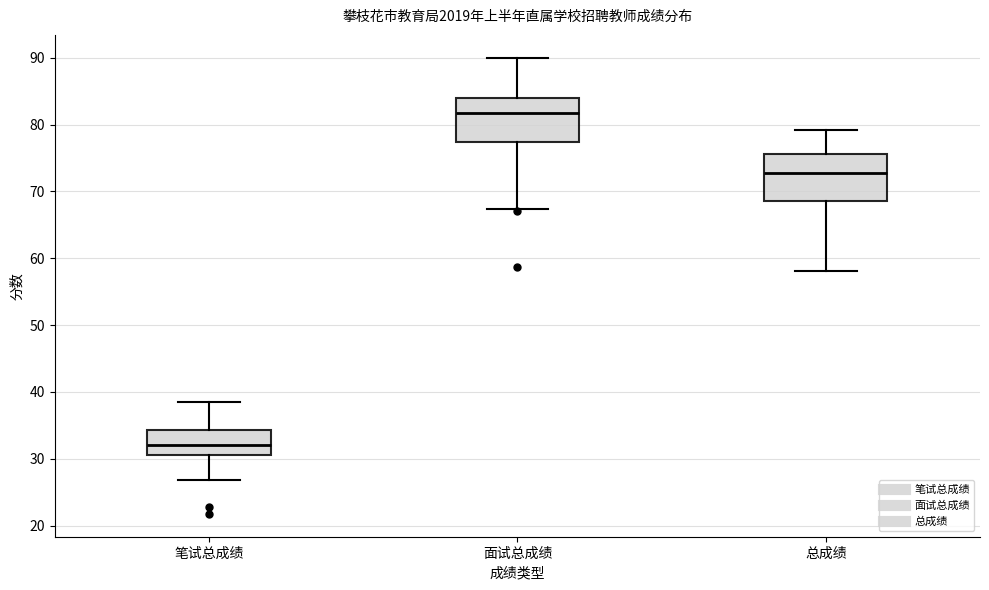

Reading left to right, read every box against the y-axis: the position of its median line, the range the box covers, and the ends of its whiskers. The values are not printed on the chart, so give them approximately, as read against the axis.

笔试总成绩: median 32, box 31 to 34, whiskers 27 to 39
面试总成绩: median 82, box 77 to 84, whiskers 67 to 90
总成绩: median 73, box 69 to 76, whiskers 58 to 79